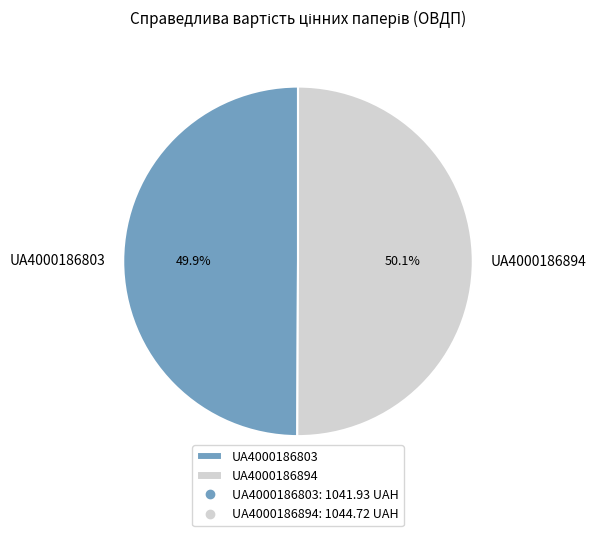

Is it true that UA4000186894 is 37% of the pie?

False